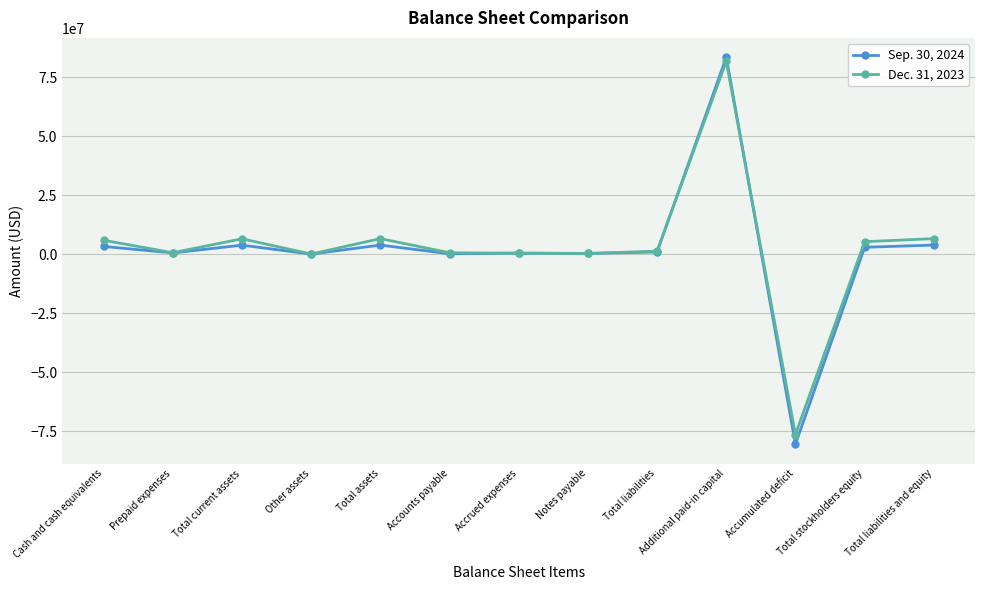

Is it true that Sep. 30, 2024 equals 46857756 at Additional paid-in capital?

False